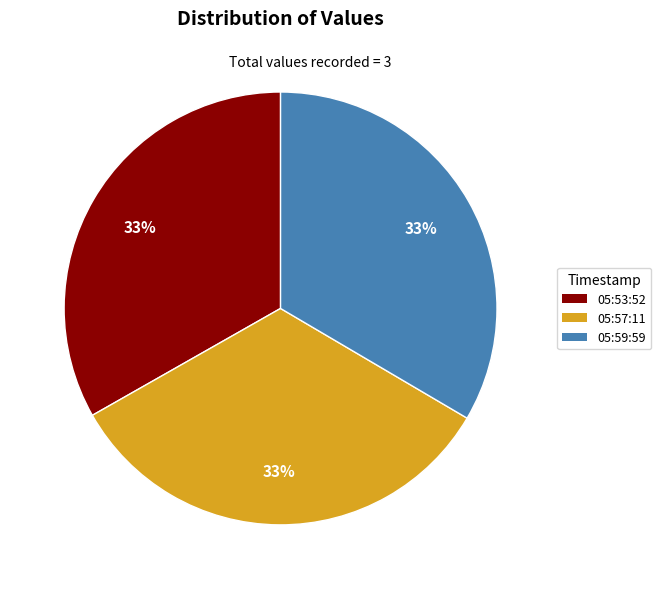

Approximately how many times larger is the value at 05:59:59 compared to 05:53:52?

1.0